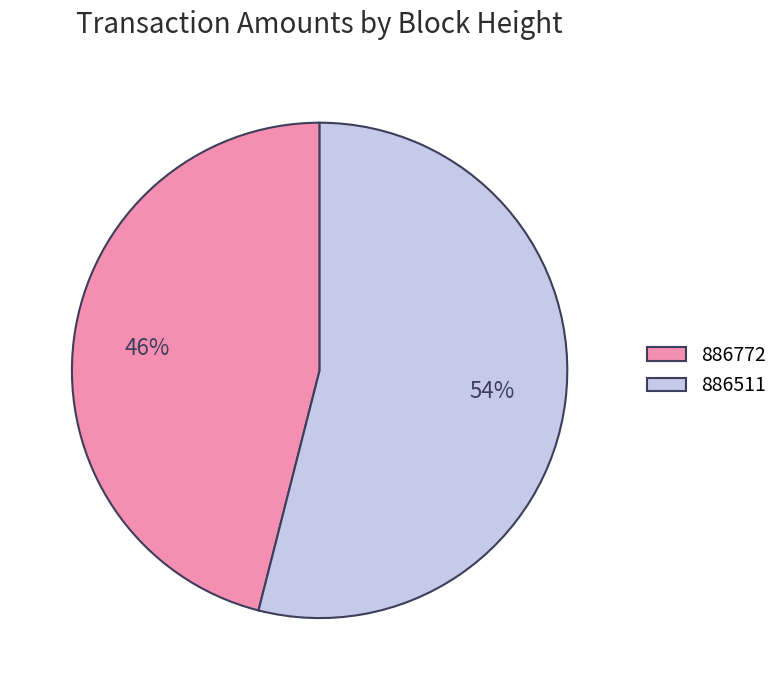

Which category has the smallest portion of the pie?

886772